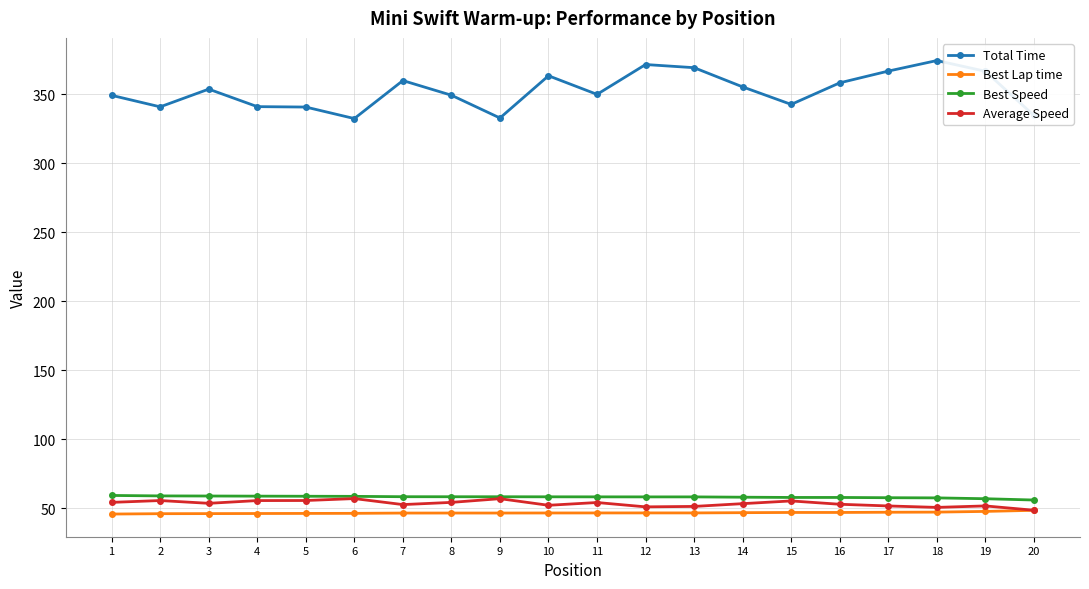

The Total Time series shows 349.3 at 8. True or false?

True